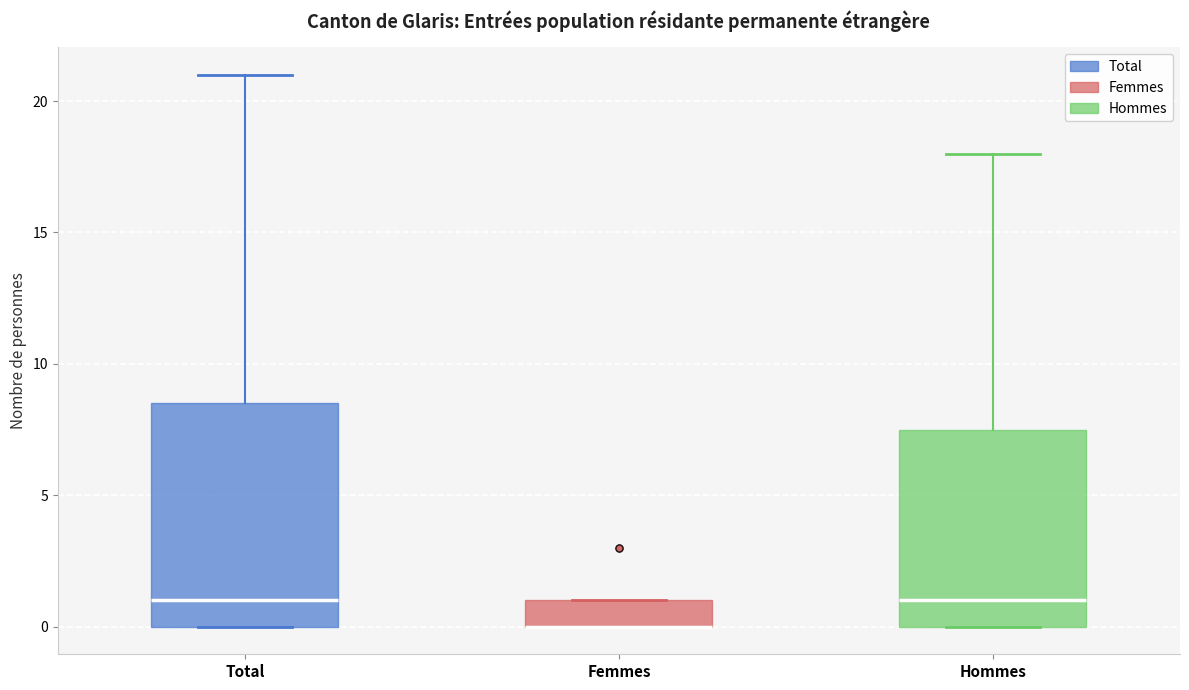

Reading left to right, read every box against the y-axis: the position of its median line, the range the box covers, and the ends of its whiskers. The values are not printed on the chart, so give them approximately, as read against the axis.

Total: median 1.0, box 0.0 to 8.5, whiskers 0.0 to 21.0
Femmes: median 0.0 (drawn on the box's lower edge), box 0.0 to 1.0, whiskers 0.0 to 1.0
Hommes: median 1.0, box 0.0 to 7.5, whiskers 0.0 to 18.0